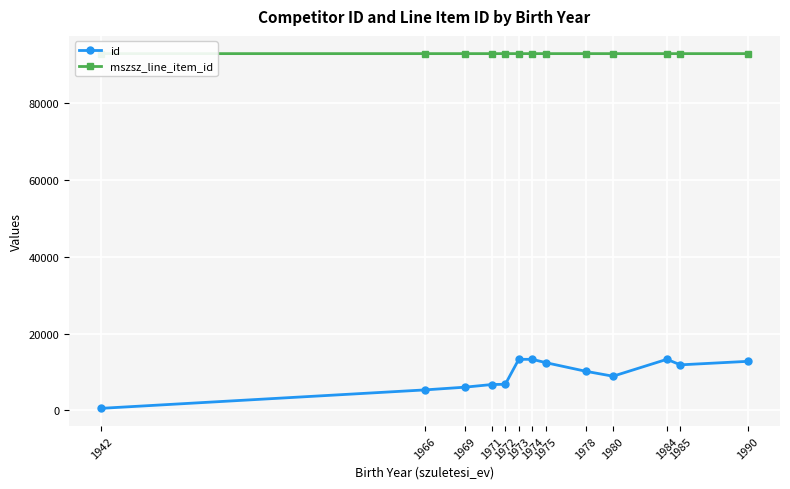

What is the difference between the id values at 1942 and 1975?

11903.3